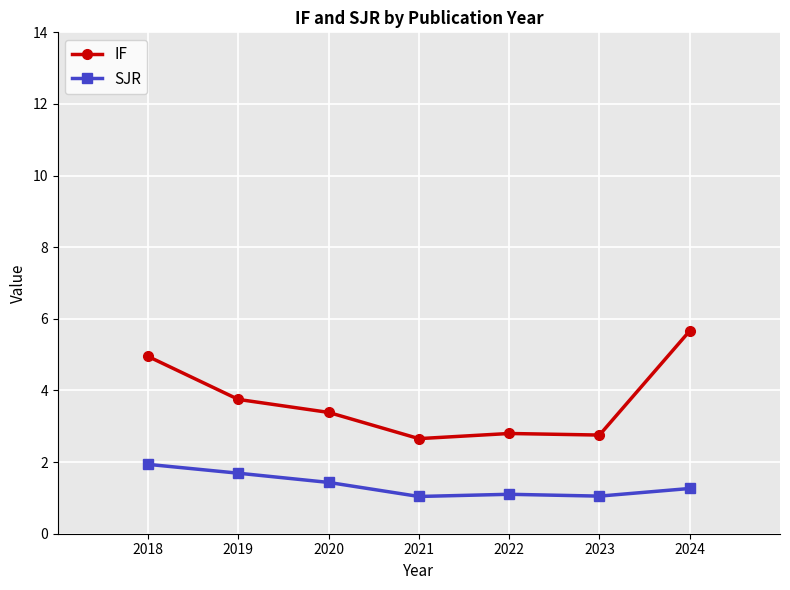

What is the difference between the highest and lowest values at 2021?

1.6